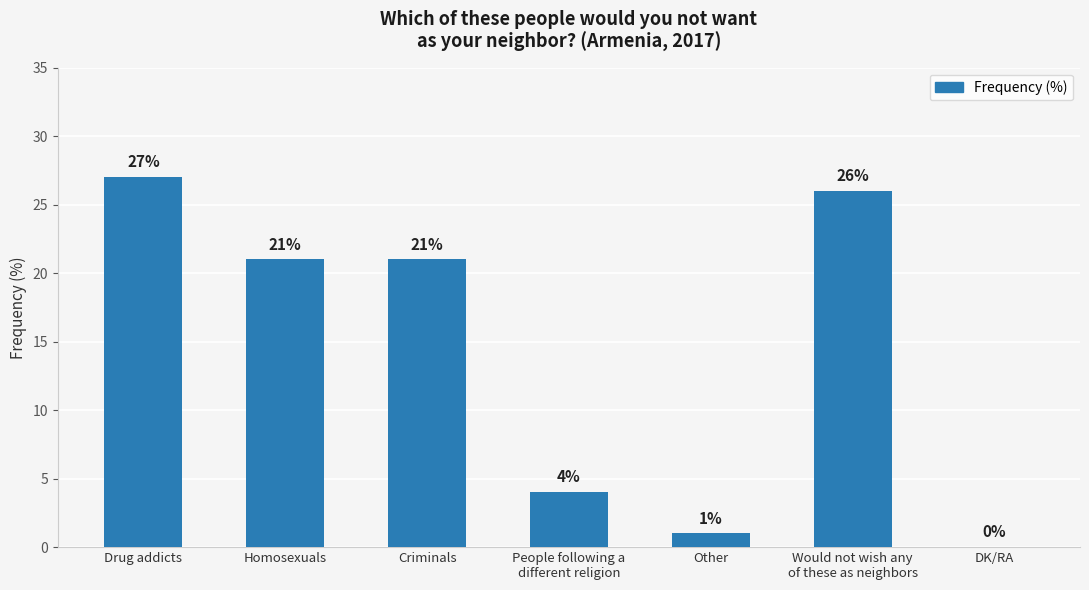

At which label does the data first exceed 21?

Drug addicts